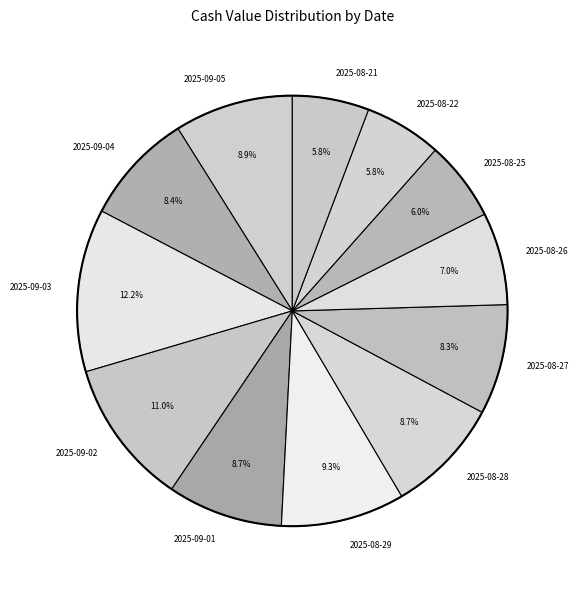

True or false: 2025-08-22 accounts for 18% of the total.

False